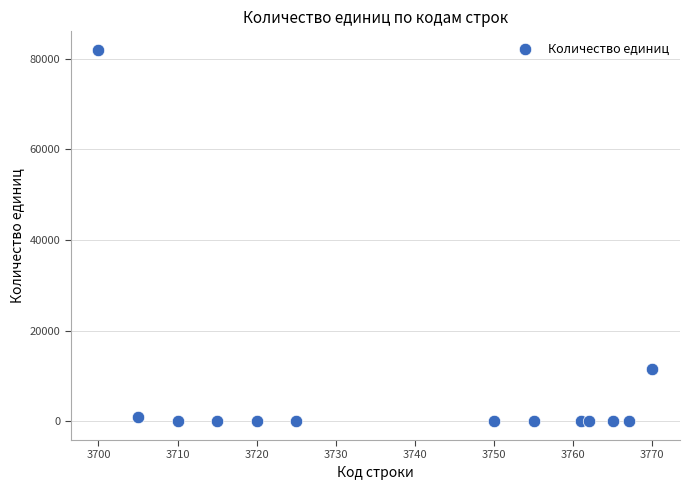

What Y value in the scatter plot is closest to 40958?

11484